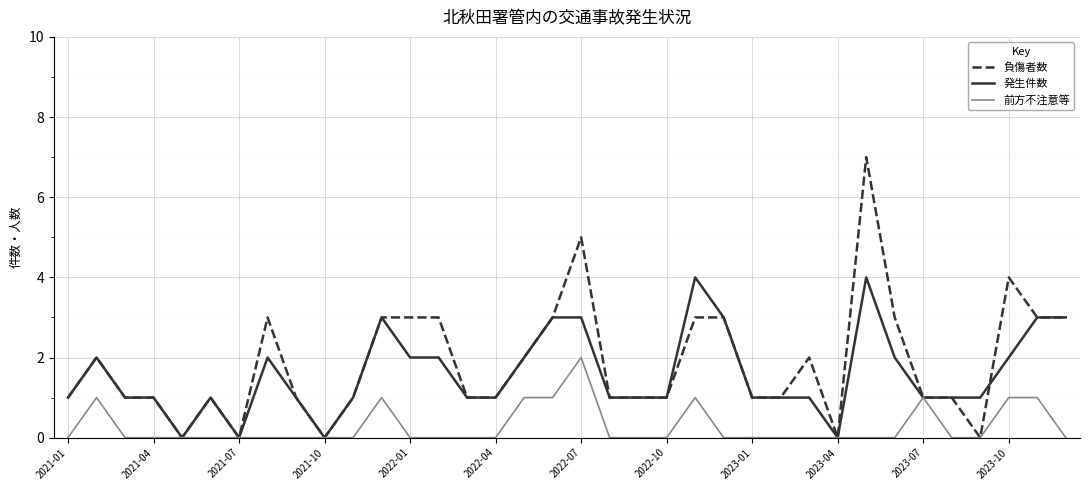

Does the chart display data point markers on the line(s)?

No